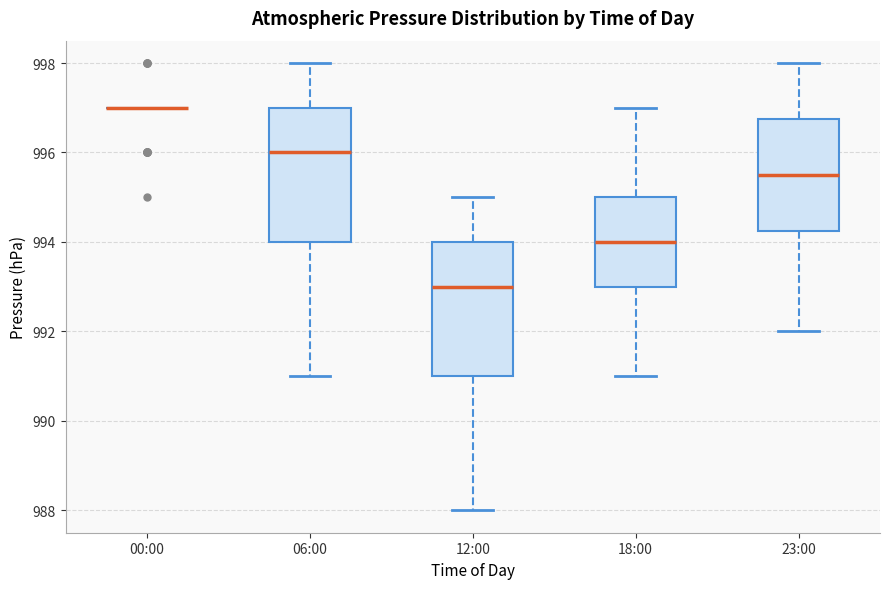

Where does the upper whisker of the box for 18:00 end on the y-axis? The values are not printed on the chart, so give them approximately, as read against the axis.

997.0